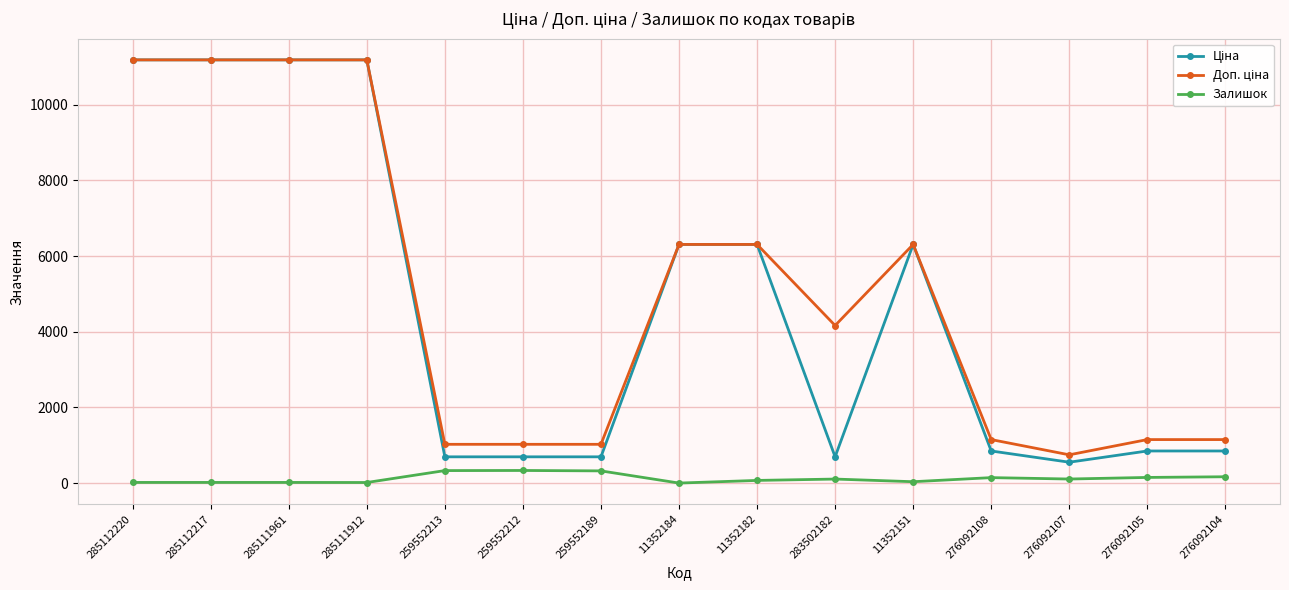

True or false: Залишок has a value of 15.0 at 285111912.

True